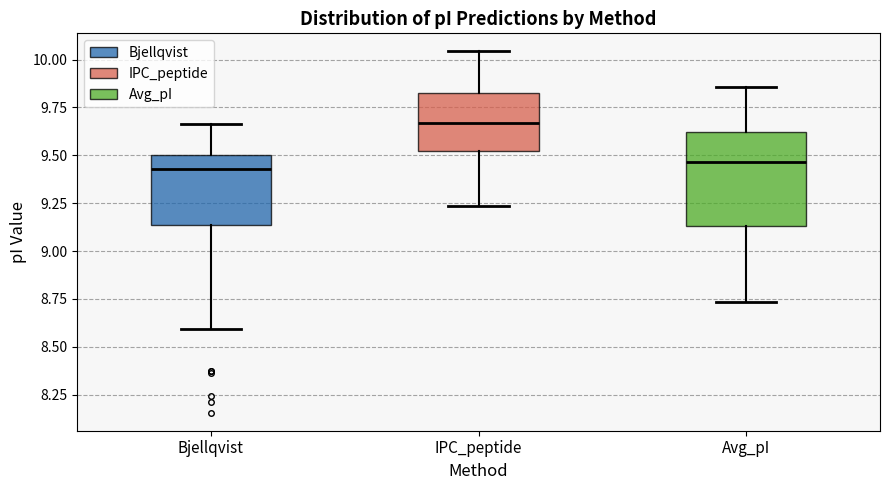

Where does the lower whisker of the box for IPC_peptide end on the y-axis? The values are not printed on the chart, so give them approximately, as read against the axis.

9.25